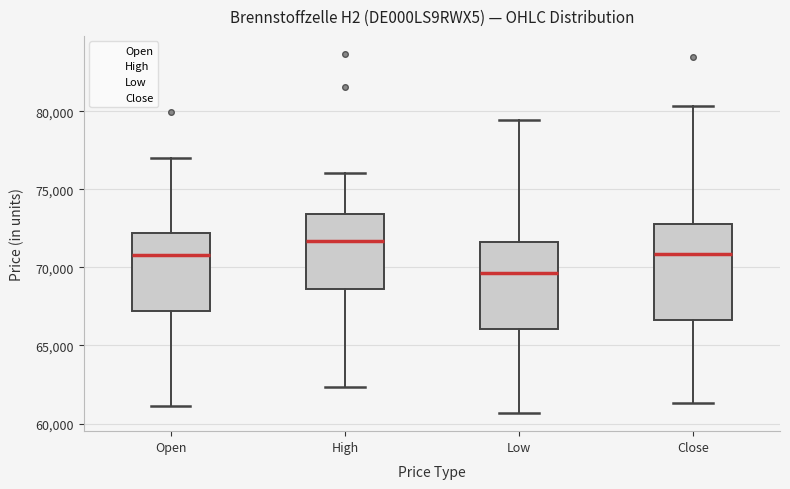

Which box is the tallest, from its lower edge to its upper edge?

Close